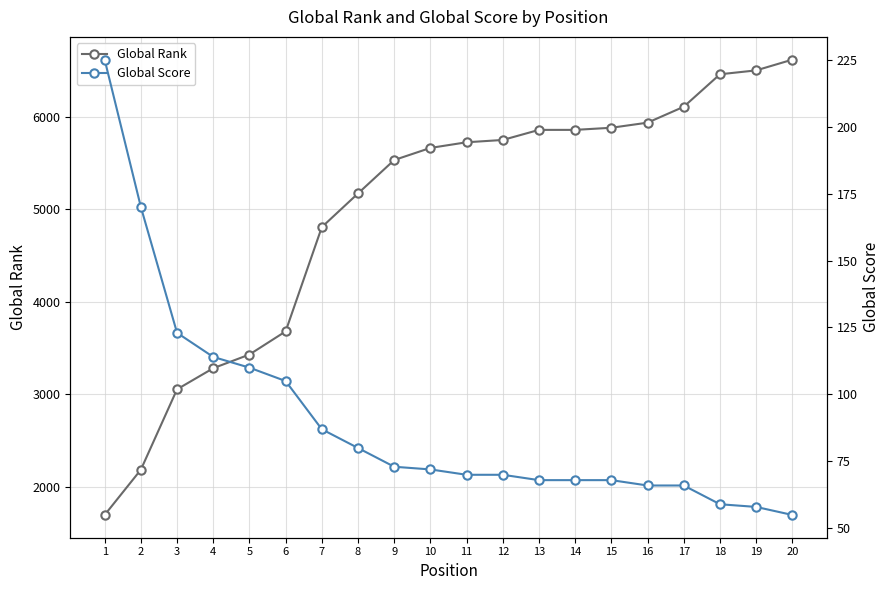

Which series changed the most between 5 and 16?

Global Rank